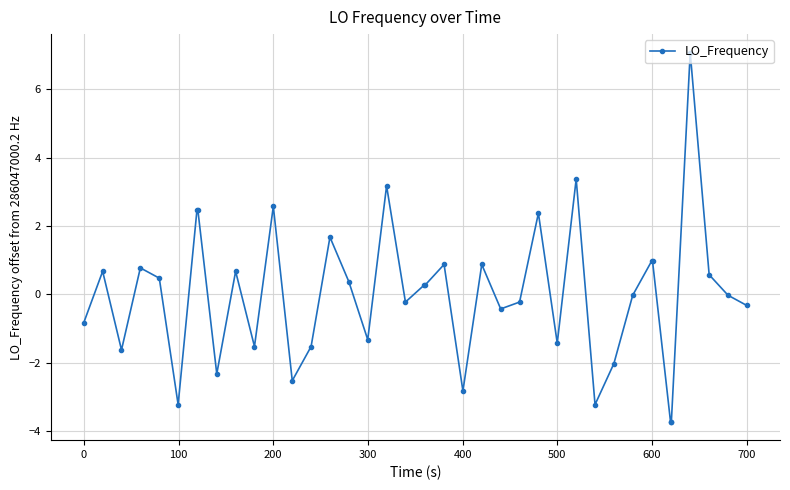

What is the difference between the maximum and second lowest values?

10.8